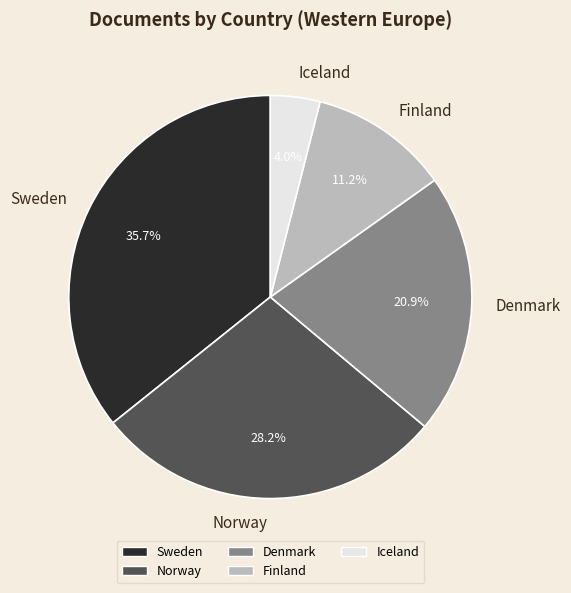

To the nearest percent, what is the average slice percentage?

20%